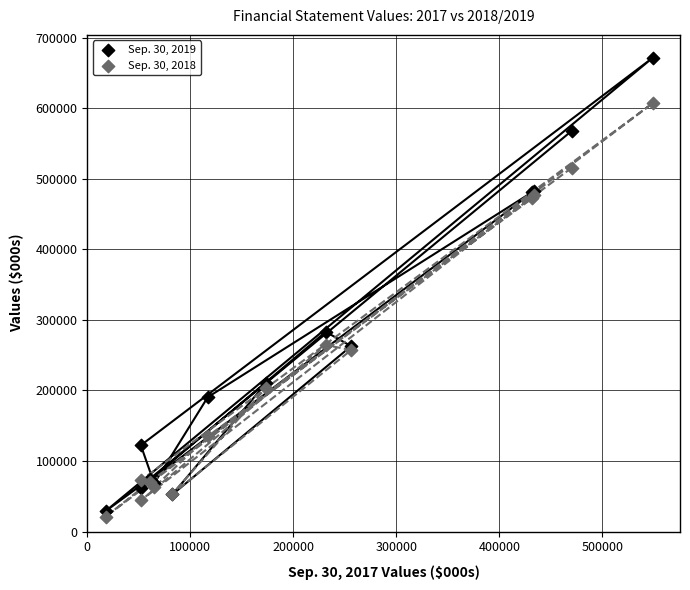

Which series reaches the maximum Y coordinate?

Sep. 30, 2019